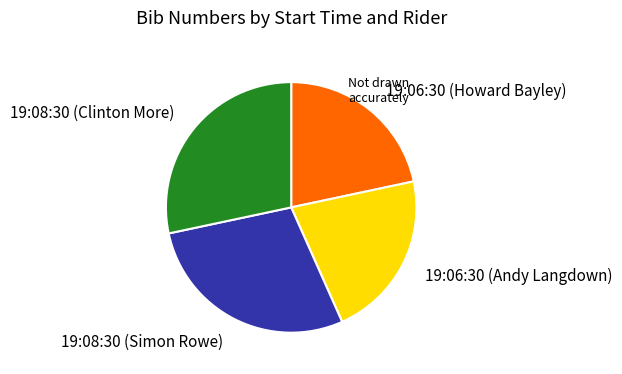

Is it true that 19:08:30 (Simon Rowe) is 28% of the pie?

True